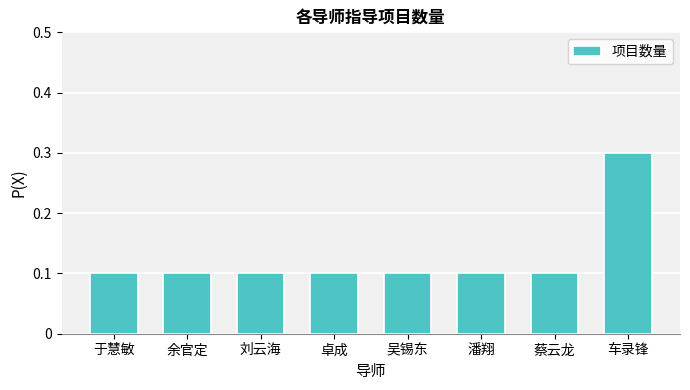

What is the sum of all values?

1.0